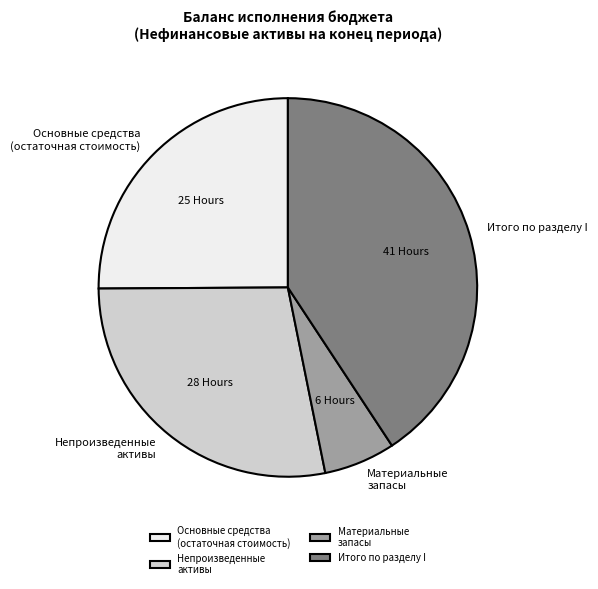

Is it true that Непроизведенные активы is 17% of the pie?

False